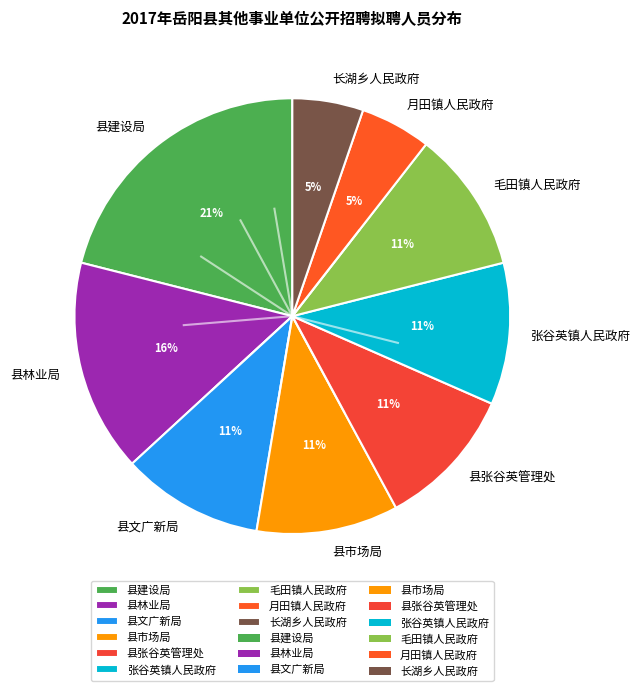

To the nearest percent, what is the average slice percentage?

11%